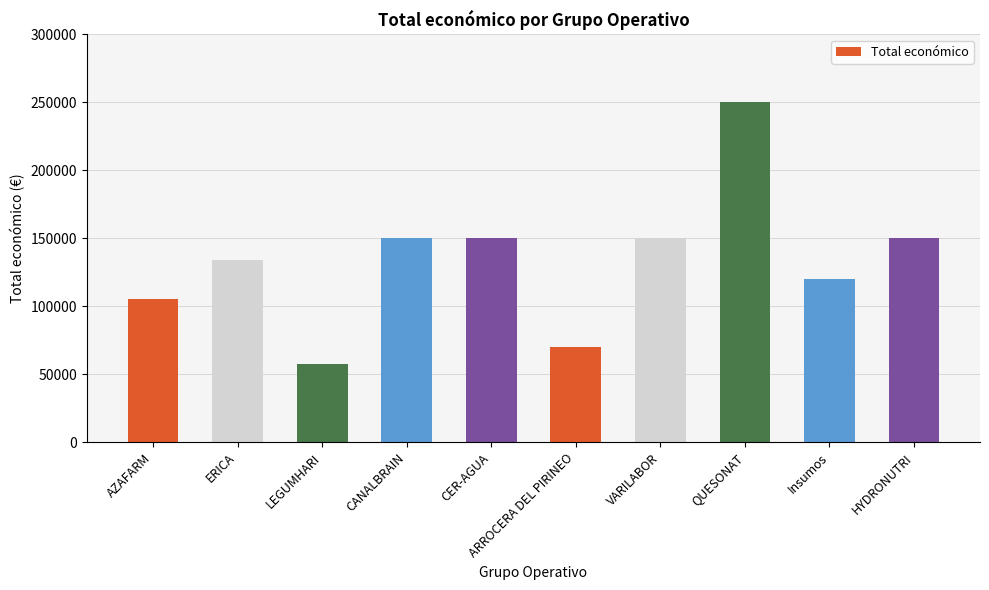

What is the approximate value at LEGUMHARI, to the nearest 10?

57500